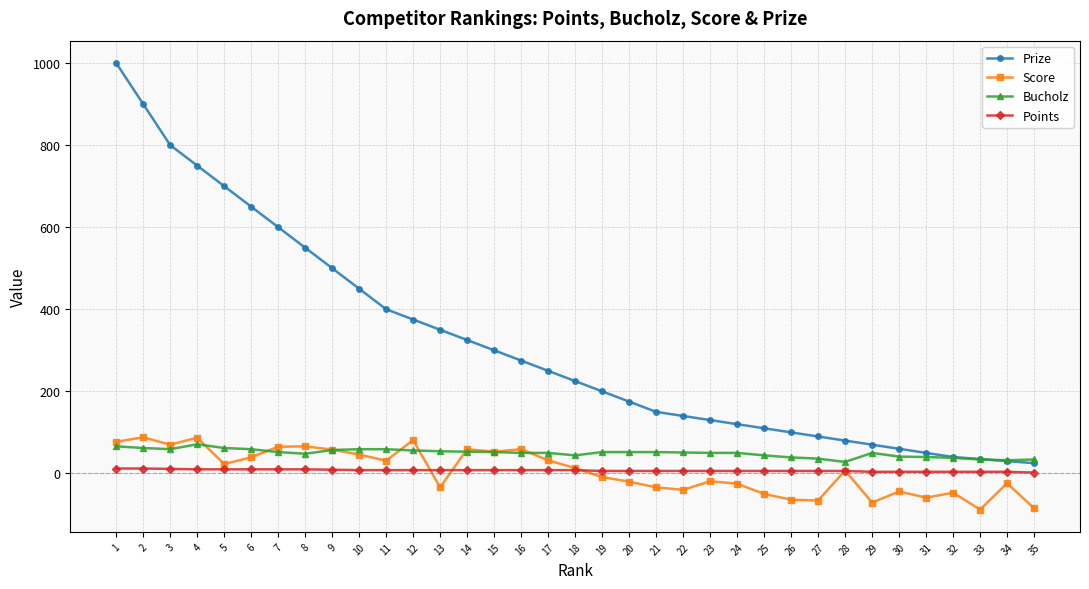

How many series are shown in this chart?

4